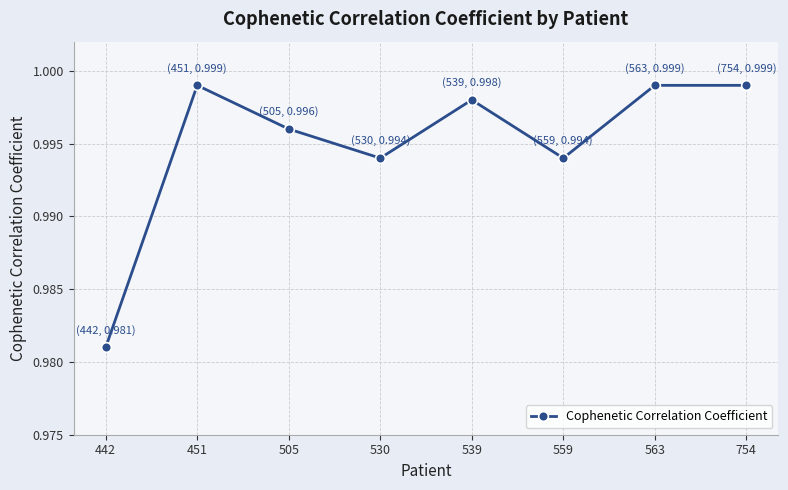

Which label corresponds to the smallest value in the chart?

442